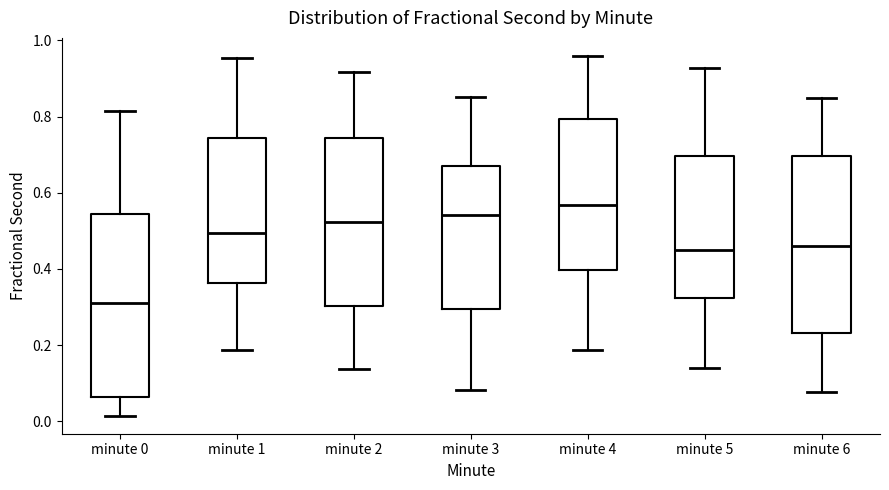

Which box's median line is the highest?

minute 4